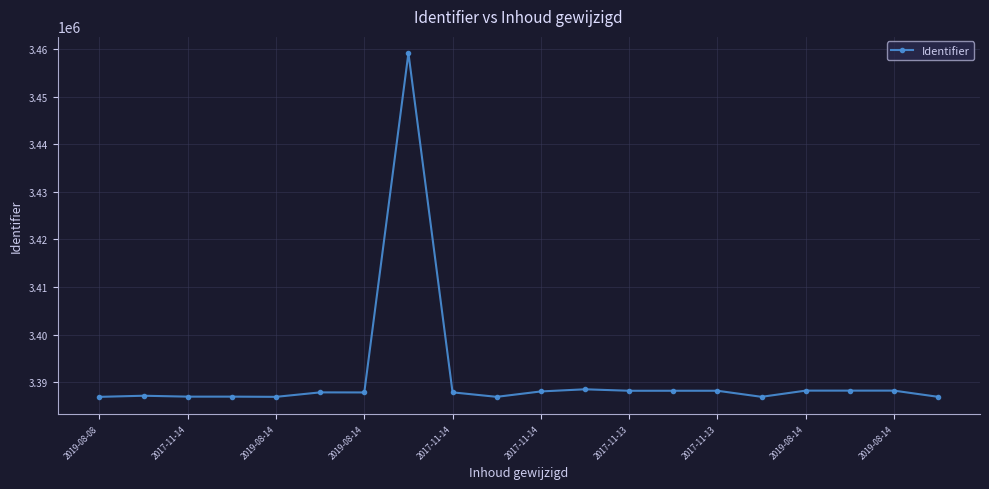

What is the maximum value shown in the chart?

3459196